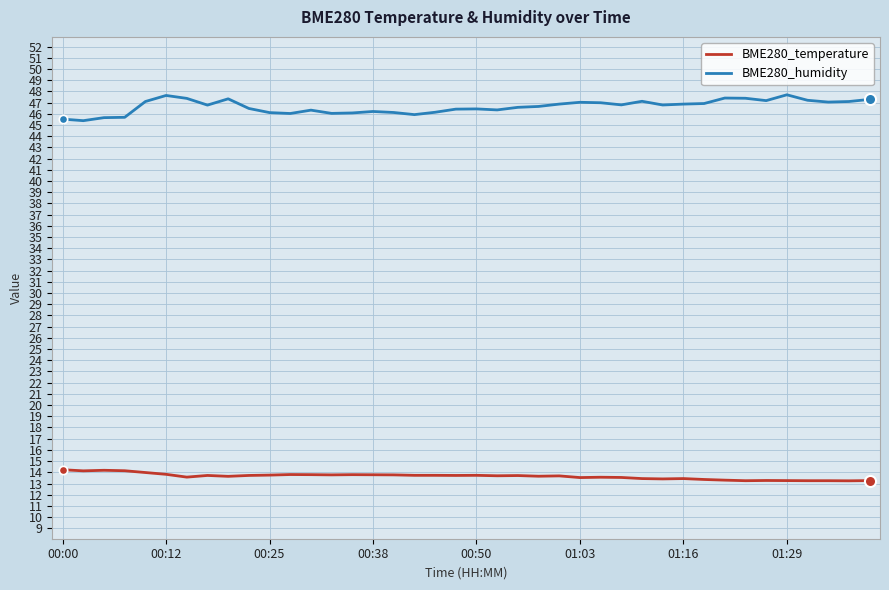

What is the smallest value displayed?

13.2